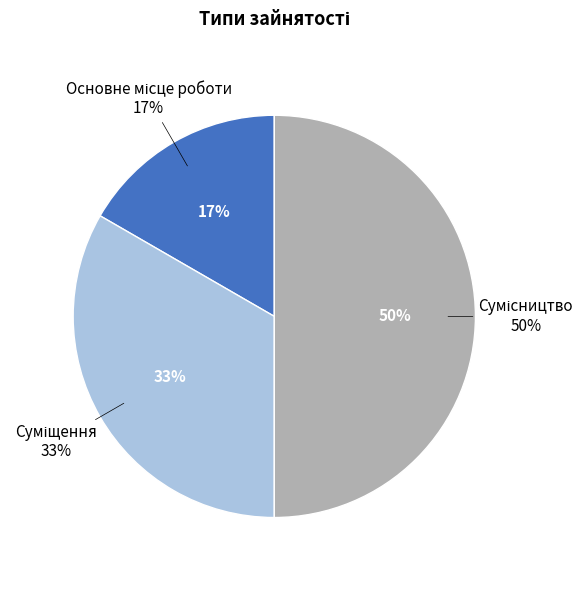

To the nearest percent, what is the difference between the largest and smallest slice percentages?

33%